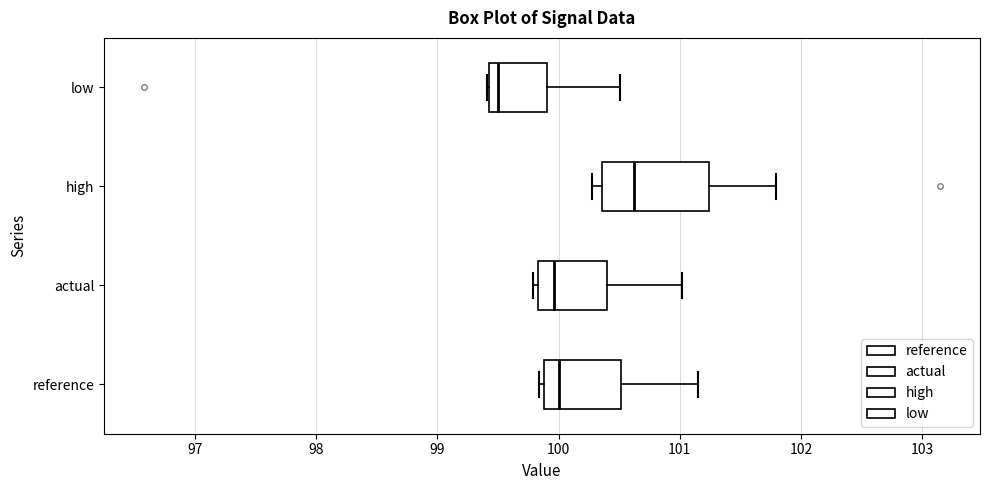

Which box is the widest, from its left edge to its right edge?

high